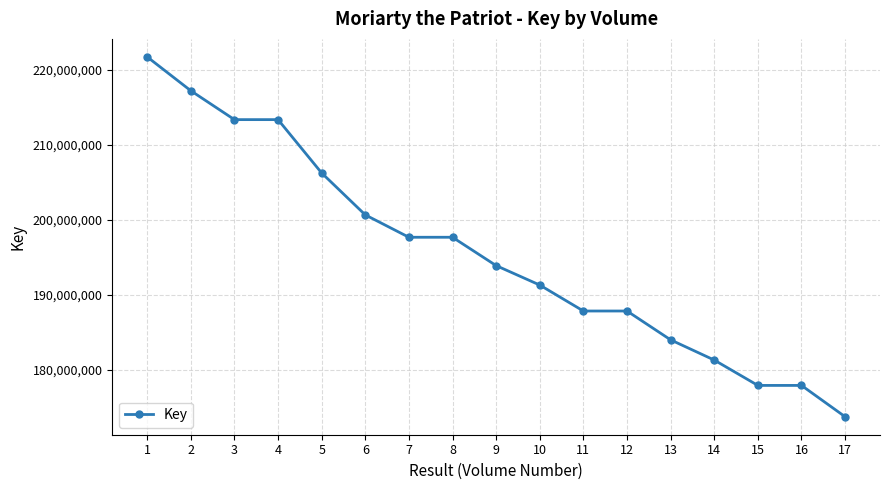

What is the average value?

195507955